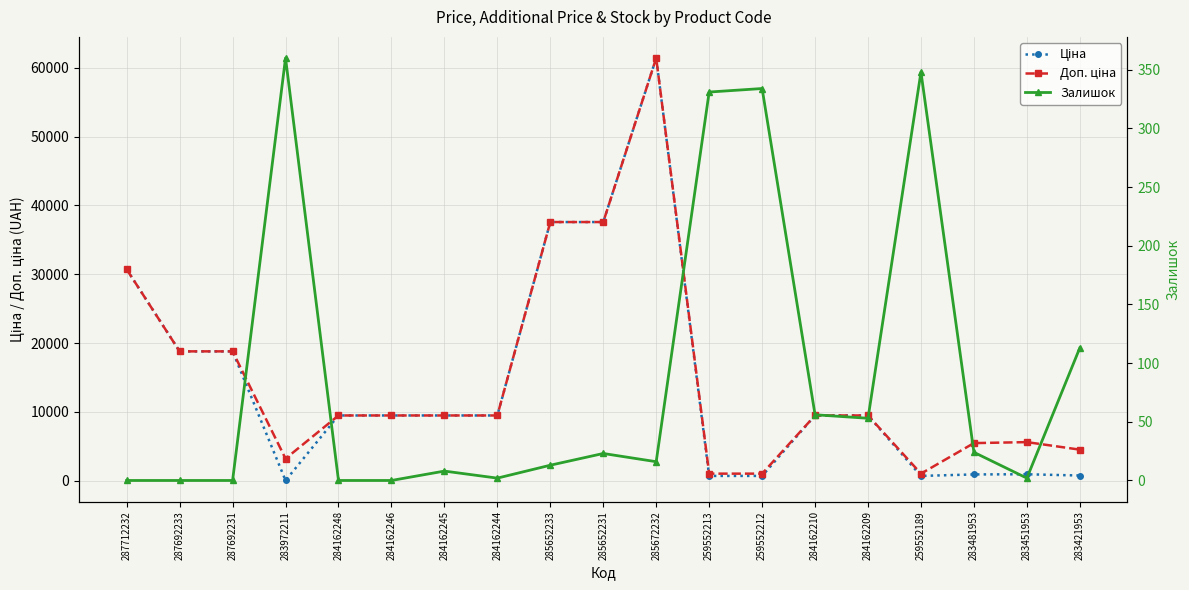

Where is Ціна nearest to the value 30733?

287712232